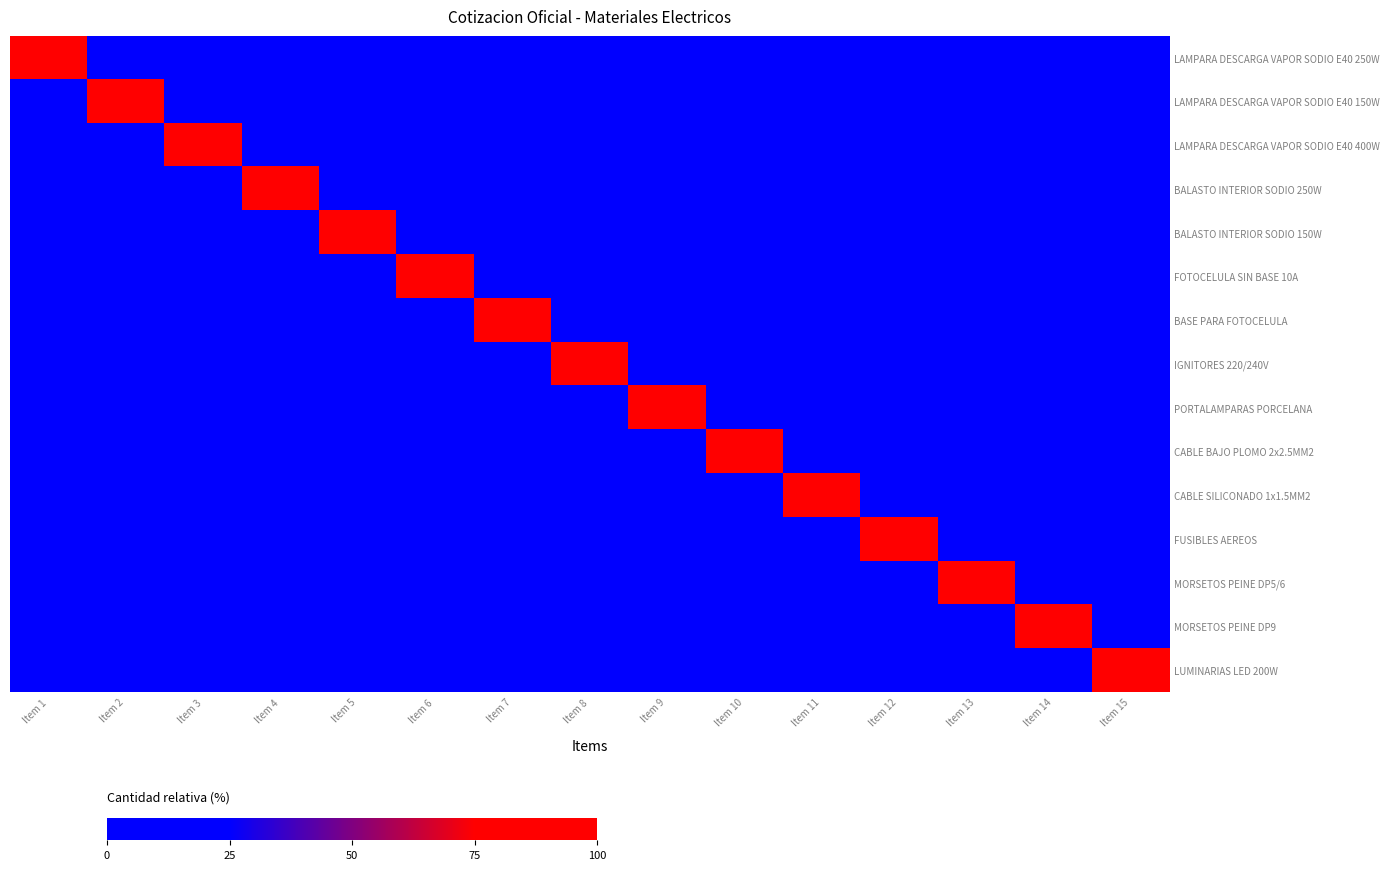

Reading left to right, list all the values displayed in this chart.

LAMPARA DESCARGA VAPOR SODIO E40 250W: Item 1=100	Item 2=0	Item 3=0	Item 4=0	Item 5=0	Item 6=0	Item 7=0	Item 8=0	Item 9=0	Item 10=0	Item 11=0	Item 12=0	Item 13=0	Item 14=0	Item 15=0
LAMPARA DESCARGA VAPOR SODIO E40 150W: Item 1=0	Item 2=100	Item 3=0	Item 4=0	Item 5=0	Item 6=0	Item 7=0	Item 8=0	Item 9=0	Item 10=0	Item 11=0	Item 12=0	Item 13=0	Item 14=0	Item 15=0
LAMPARA DESCARGA VAPOR SODIO E40 400W: Item 1=0	Item 2=0	Item 3=100	Item 4=0	Item 5=0	Item 6=0	Item 7=0	Item 8=0	Item 9=0	Item 10=0	Item 11=0	Item 12=0	Item 13=0	Item 14=0	Item 15=0
BALASTO INTERIOR SODIO 250W: Item 1=0	Item 2=0	Item 3=0	Item 4=100	Item 5=0	Item 6=0	Item 7=0	Item 8=0	Item 9=0	Item 10=0	Item 11=0	Item 12=0	Item 13=0	Item 14=0	Item 15=0
BALASTO INTERIOR SODIO 150W: Item 1=0	Item 2=0	Item 3=0	Item 4=0	Item 5=100	Item 6=0	Item 7=0	Item 8=0	Item 9=0	Item 10=0	Item 11=0	Item 12=0	Item 13=0	Item 14=0	Item 15=0
FOTOCELULA SIN BASE 10A: Item 1=0	Item 2=0	Item 3=0	Item 4=0	Item 5=0	Item 6=100	Item 7=0	Item 8=0	Item 9=0	Item 10=0	Item 11=0	Item 12=0	Item 13=0	Item 14=0	Item 15=0
BASE PARA FOTOCELULA: Item 1=0	Item 2=0	Item 3=0	Item 4=0	Item 5=0	Item 6=0	Item 7=100	Item 8=0	Item 9=0	Item 10=0	Item 11=0	Item 12=0	Item 13=0	Item 14=0	Item 15=0
IGNITORES 220/240V: Item 1=0	Item 2=0	Item 3=0	Item 4=0	Item 5=0	Item 6=0	Item 7=0	Item 8=100	Item 9=0	Item 10=0	Item 11=0	Item 12=0	Item 13=0	Item 14=0	Item 15=0
PORTALAMPARAS PORCELANA: Item 1=0	Item 2=0	Item 3=0	Item 4=0	Item 5=0	Item 6=0	Item 7=0	Item 8=0	Item 9=100	Item 10=0	Item 11=0	Item 12=0	Item 13=0	Item 14=0	Item 15=0
CABLE BAJO PLOMO 2x2.5MM2: Item 1=0	Item 2=0	Item 3=0	Item 4=0	Item 5=0	Item 6=0	Item 7=0	Item 8=0	Item 9=0	Item 10=100	Item 11=0	Item 12=0	Item 13=0	Item 14=0	Item 15=0
CABLE SILICONADO 1x1.5MM2: Item 1=0	Item 2=0	Item 3=0	Item 4=0	Item 5=0	Item 6=0	Item 7=0	Item 8=0	Item 9=0	Item 10=0	Item 11=100	Item 12=0	Item 13=0	Item 14=0	Item 15=0
FUSIBLES AEREOS: Item 1=0	Item 2=0	Item 3=0	Item 4=0	Item 5=0	Item 6=0	Item 7=0	Item 8=0	Item 9=0	Item 10=0	Item 11=0	Item 12=100	Item 13=0	Item 14=0	Item 15=0
MORSETOS PEINE DP5/6: Item 1=0	Item 2=0	Item 3=0	Item 4=0	Item 5=0	Item 6=0	Item 7=0	Item 8=0	Item 9=0	Item 10=0	Item 11=0	Item 12=0	Item 13=100	Item 14=0	Item 15=0
MORSETOS PEINE DP9: Item 1=0	Item 2=0	Item 3=0	Item 4=0	Item 5=0	Item 6=0	Item 7=0	Item 8=0	Item 9=0	Item 10=0	Item 11=0	Item 12=0	Item 13=0	Item 14=100	Item 15=0
LUMINARIAS LED 200W: Item 1=0	Item 2=0	Item 3=0	Item 4=0	Item 5=0	Item 6=0	Item 7=0	Item 8=0	Item 9=0	Item 10=0	Item 11=0	Item 12=0	Item 13=0	Item 14=0	Item 15=100